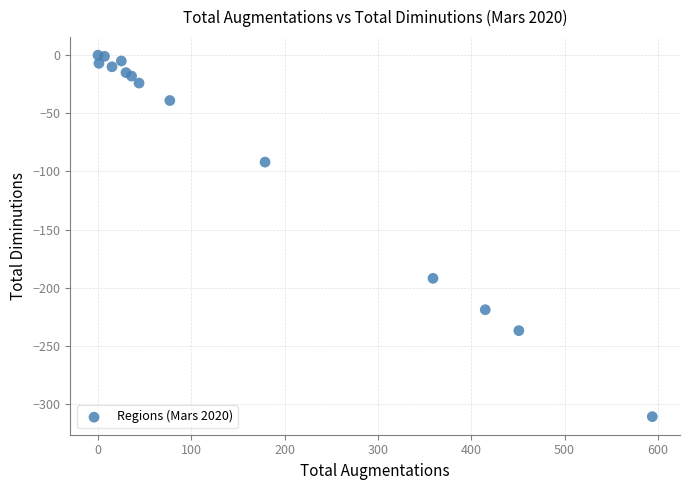

What Y value in the scatter plot is closest to -155?

-192